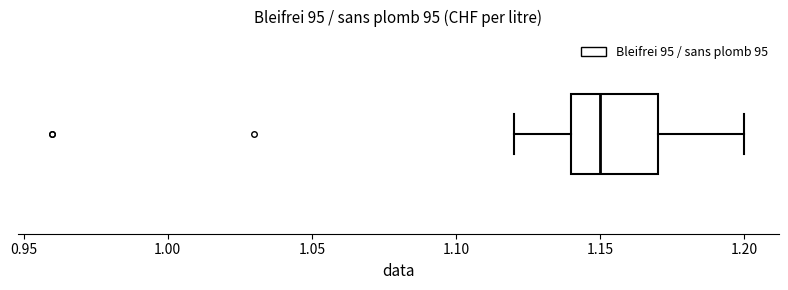

Where is the left edge of the box on the x-axis? The values are not printed on the chart, so give them approximately, as read against the axis.

1.14